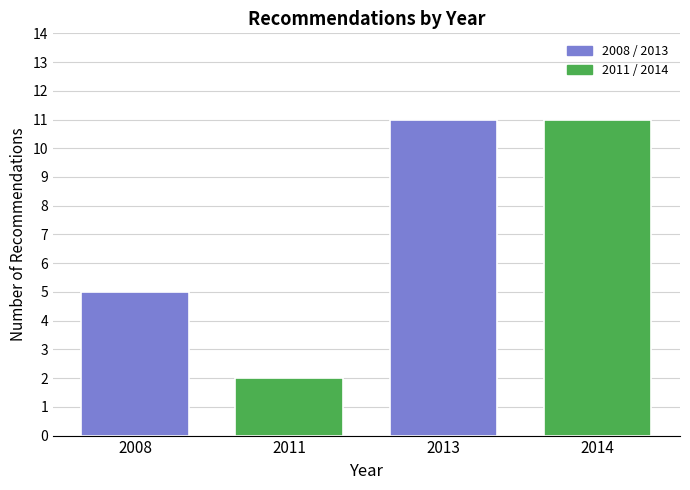

Reading left to right, what are all the values shown in this chart?

2008=5	2011=2	2013=11	2014=11